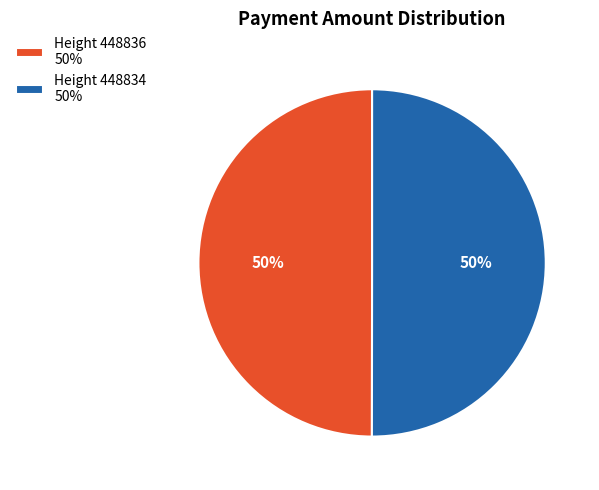

Approximately how many times larger is the value at Height 448834 50% compared to Height 448836 50%?

1.0